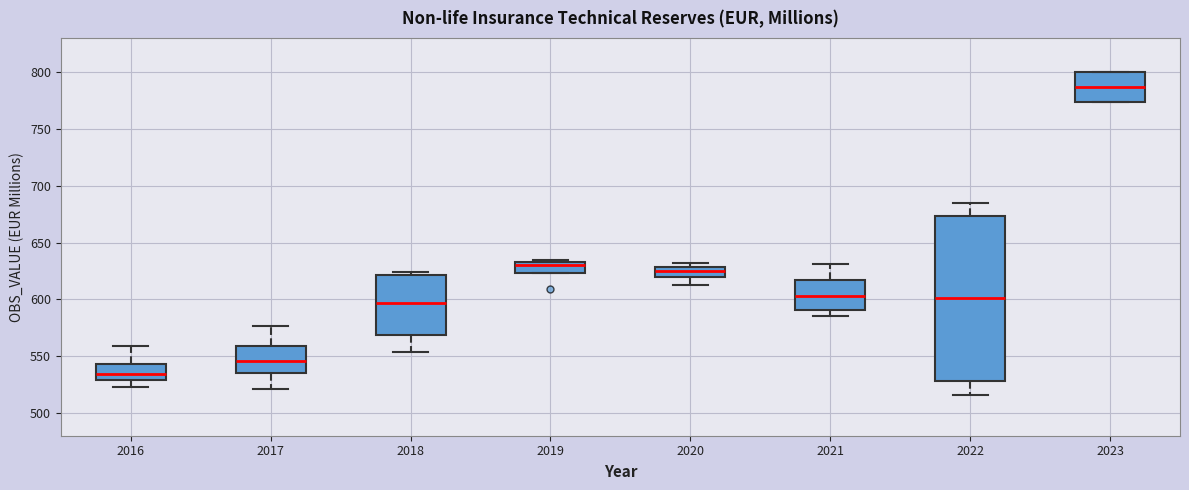

Where is the upper edge of the box at x = 2023 on the y-axis? The values are not printed on the chart, so give them approximately, as read against the axis.

800